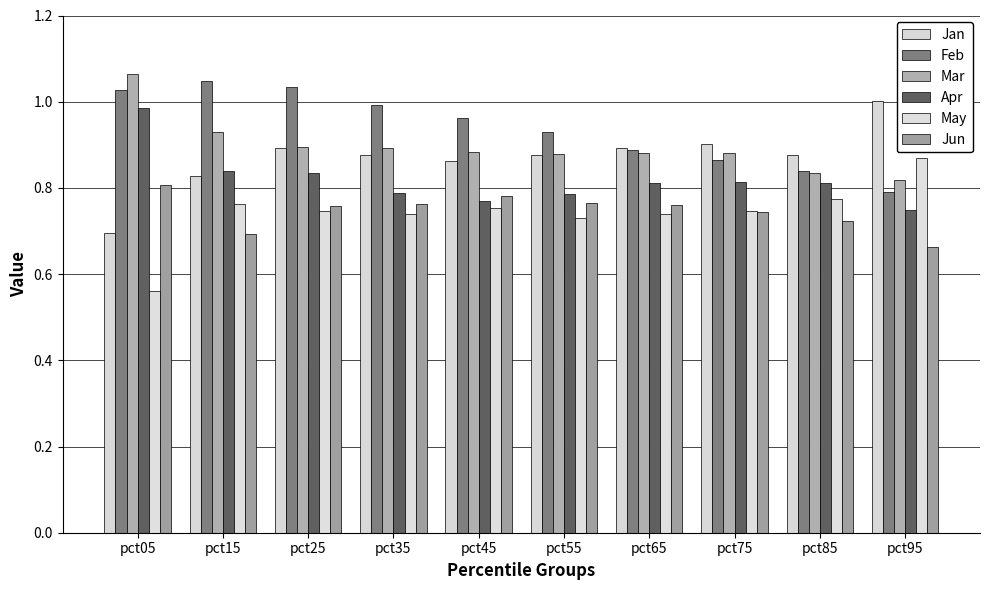

At which label does Jan reach its minimum?

pct05